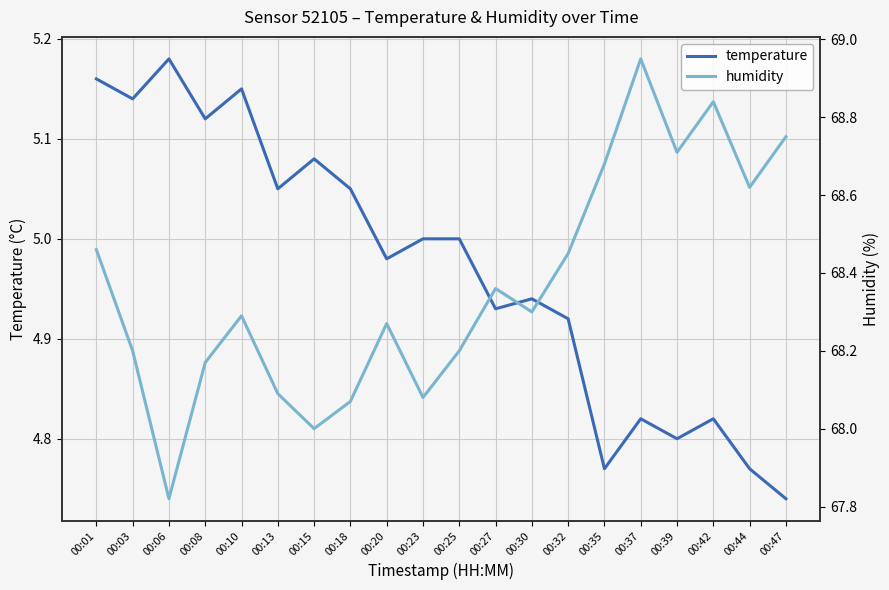

Is the value of temperature at 00:25 greater than the value of humidity at 00:18?

No